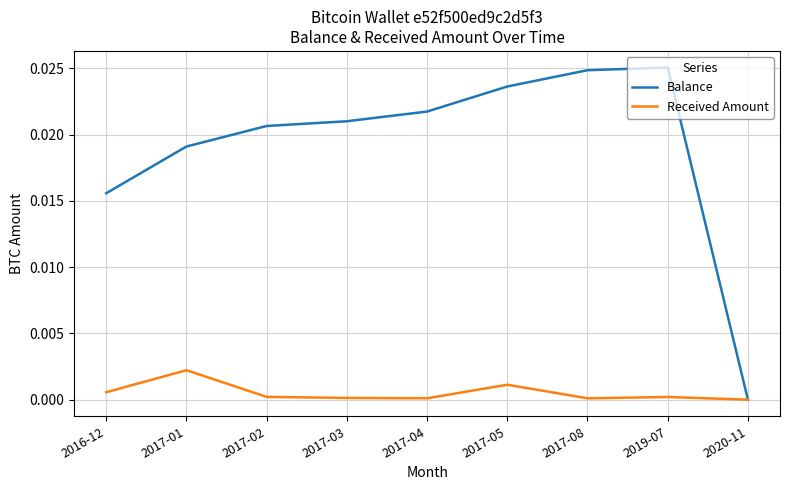

What position from the left is 2016-12?

1